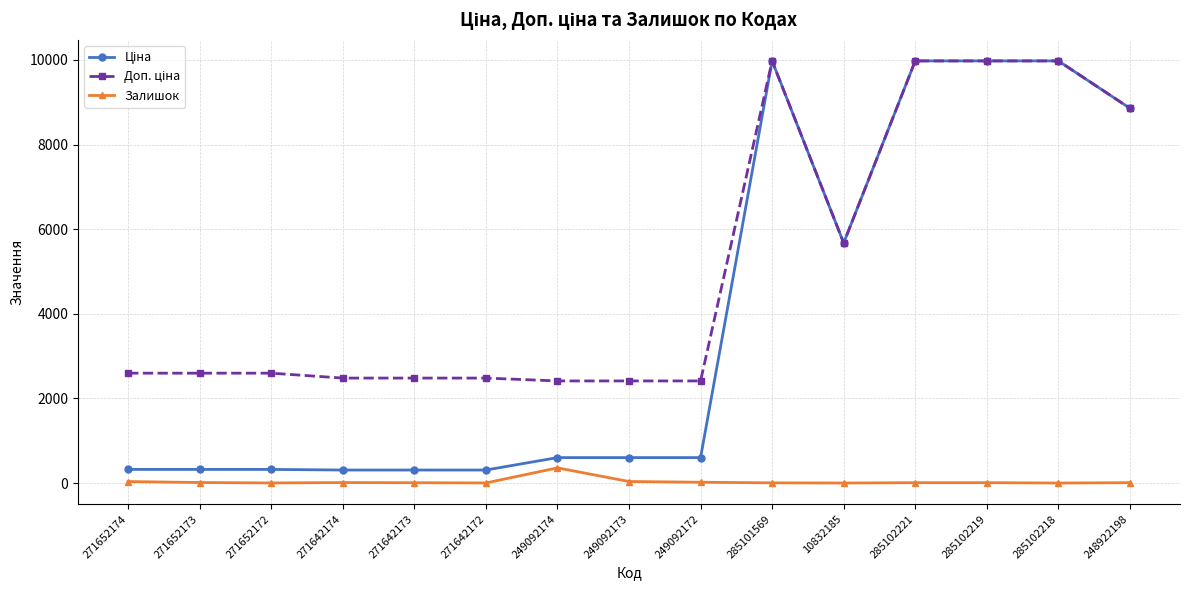

At how many categories does at least one series exceed 4656?

6